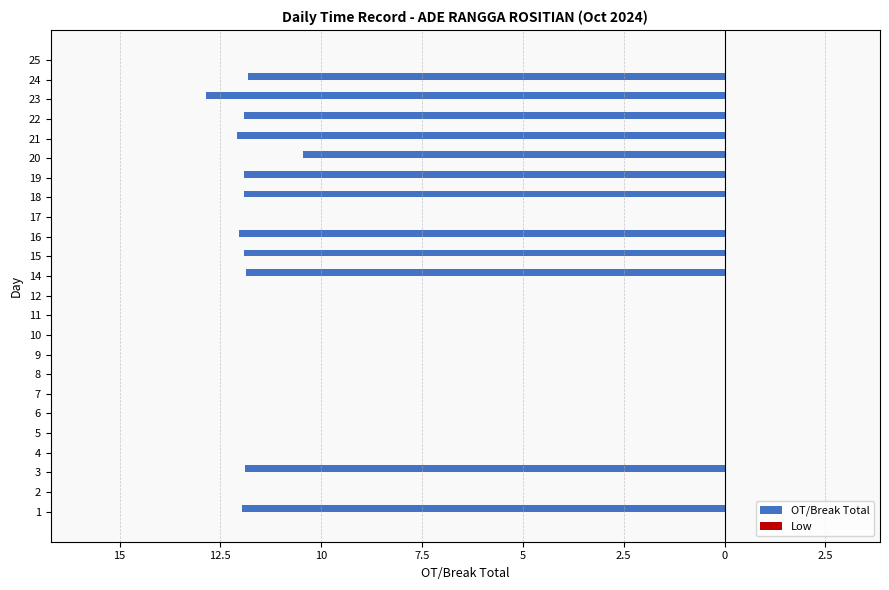

Are the bars horizontal?

Yes